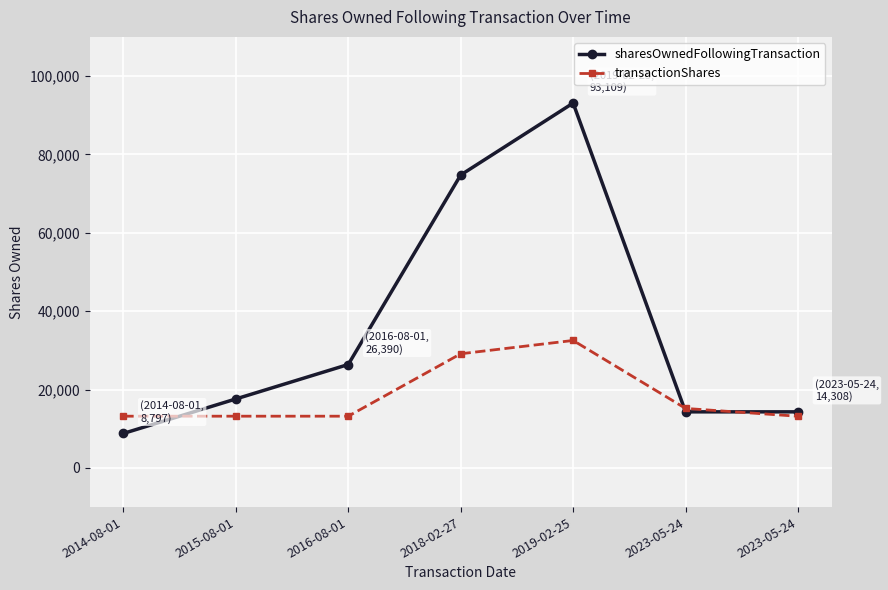

List the series in order of their peak value, highest first.

sharesOwnedFollowingTransaction, transactionShares